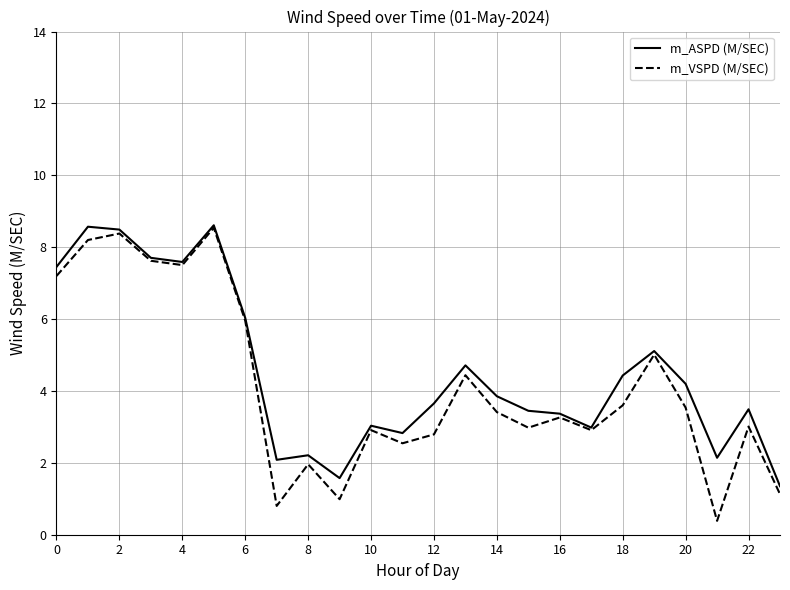

What is the highest value of the m_ASPD (M/SEC) series?

8.6